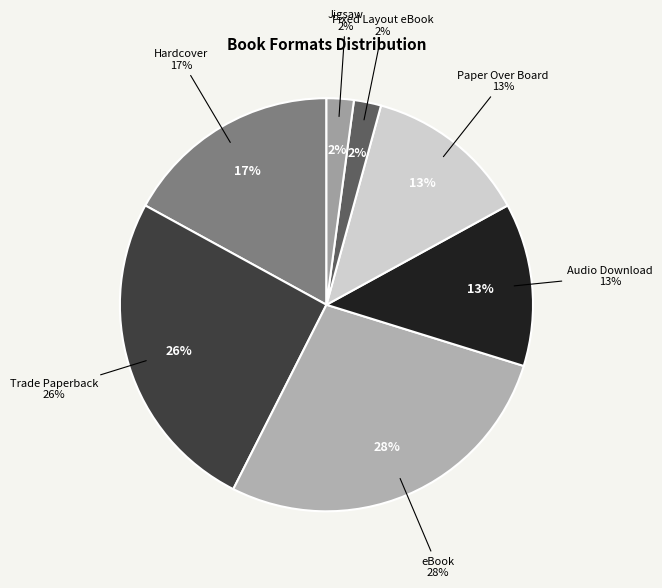

True or false: Hardcover accounts for 23% of the total.

False